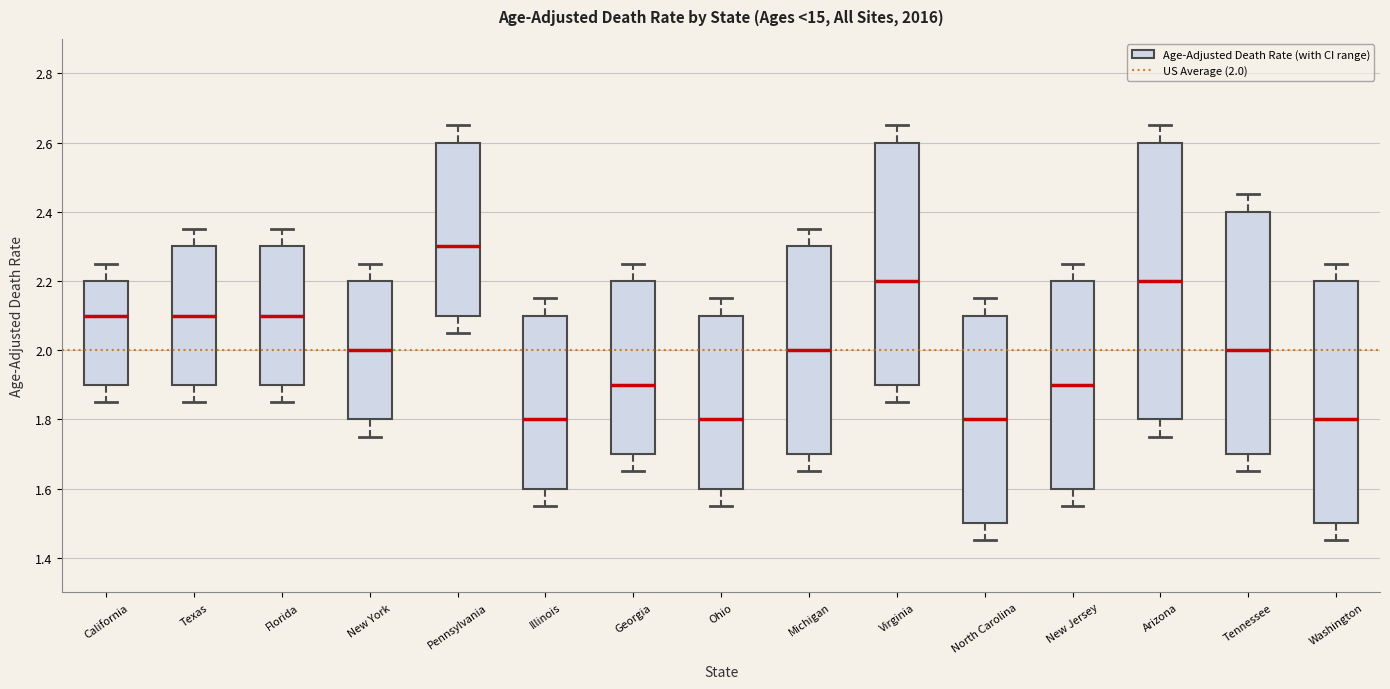

Comparing the boxes themselves (not the whiskers), which one is the tallest?

Arizona